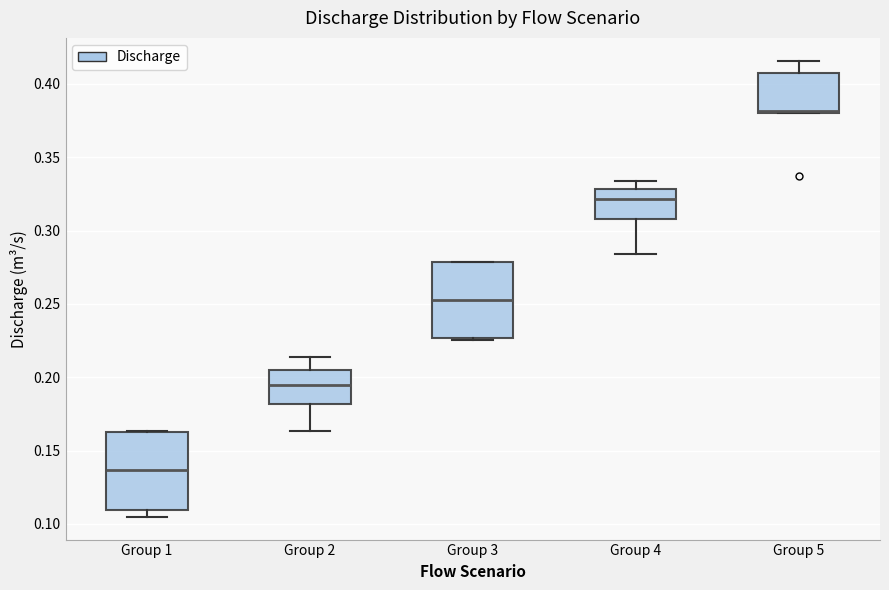

Reading left to right, transcribe this box plot: for each box, give where its median line is, the range the box spans, and where its two whiskers end, as read against the y-axis. The values are not printed on the chart, so give them approximately, as read against the axis.

Group 1: median 0.135, box 0.110 to 0.160, whiskers 0.105 to 0.165
Group 2: median 0.195, box 0.180 to 0.205, whiskers 0.165 to 0.215
Group 3: median 0.255, box 0.225 to 0.280, whiskers 0.225 (just below the box's lower edge) to 0.280
Group 4: median 0.320, box 0.310 to 0.330, whiskers 0.285 to 0.335
Group 5: median 0.380 (drawn on the box's lower edge), box 0.380 to 0.410, whiskers 0.380 to 0.415